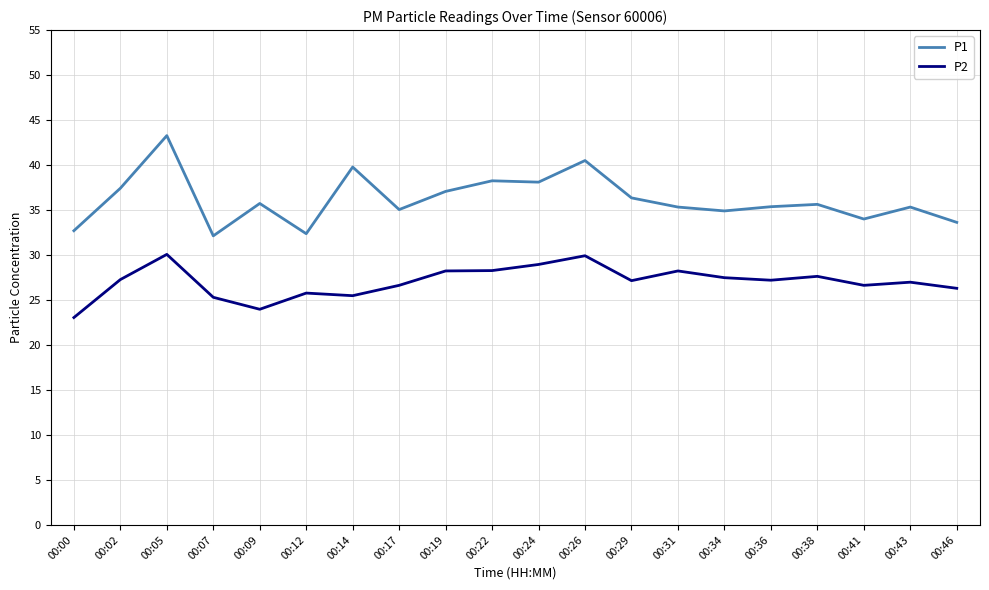

The value of P1 at 00:07 is 19.6. True or false?

False